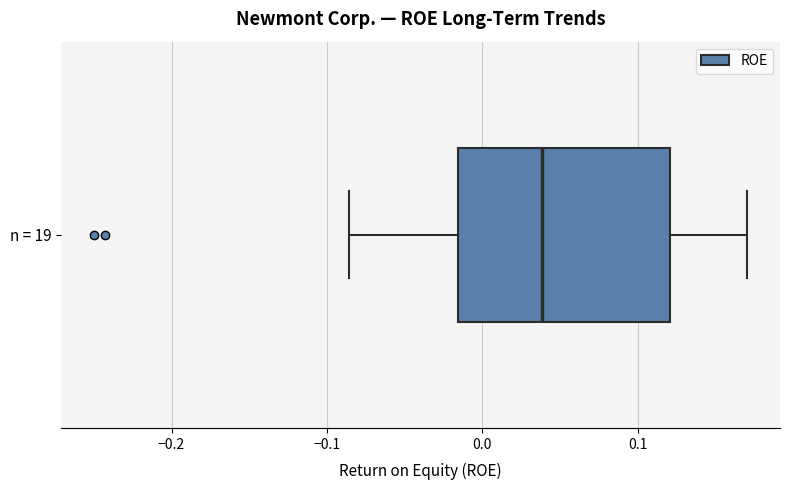

Transcribe this box plot: give where the median line is, the range the box spans, and where the two whiskers end, as read against the x-axis. The values are not printed on the chart, so give them approximately, as read against the axis.

median 0.04, box -0.02 to 0.12, whiskers -0.09 to 0.17